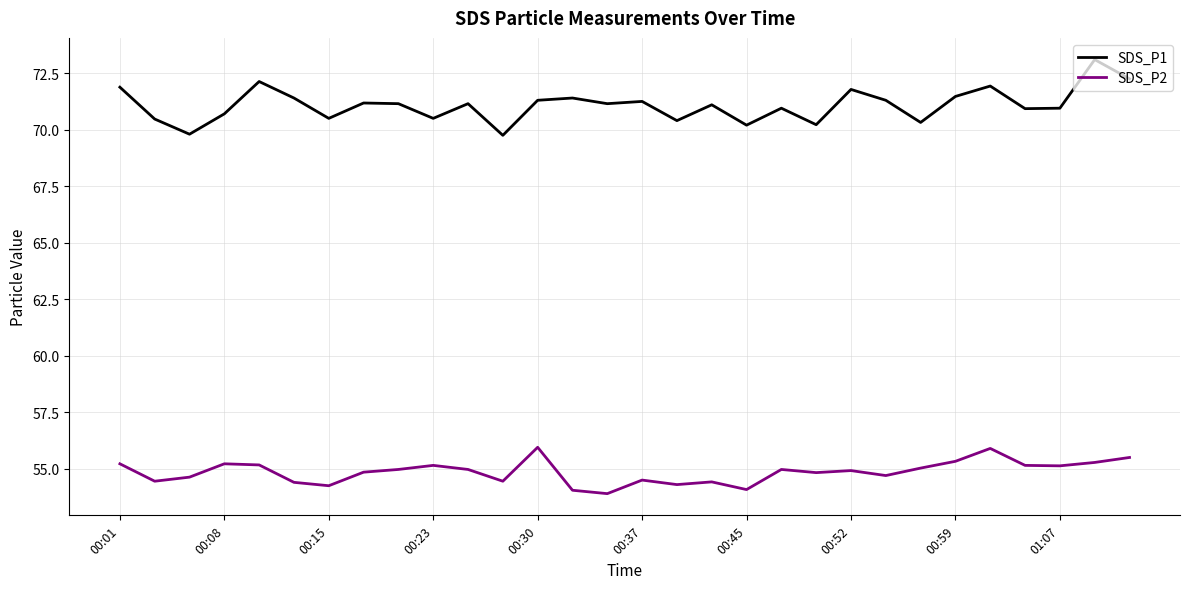

Which series has the largest total across all categories?

SDS_P1